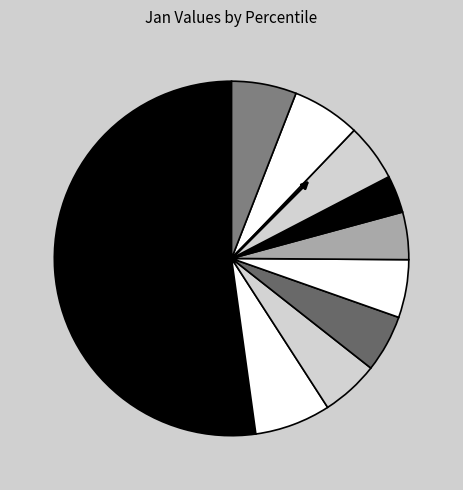

Count the number of slices in the pie.

10